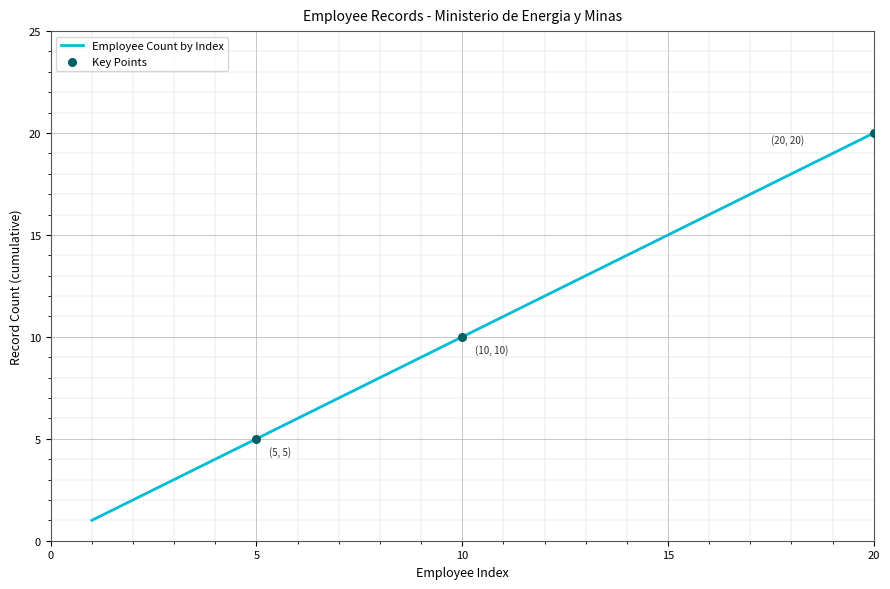

What is the greatest value displayed?

20